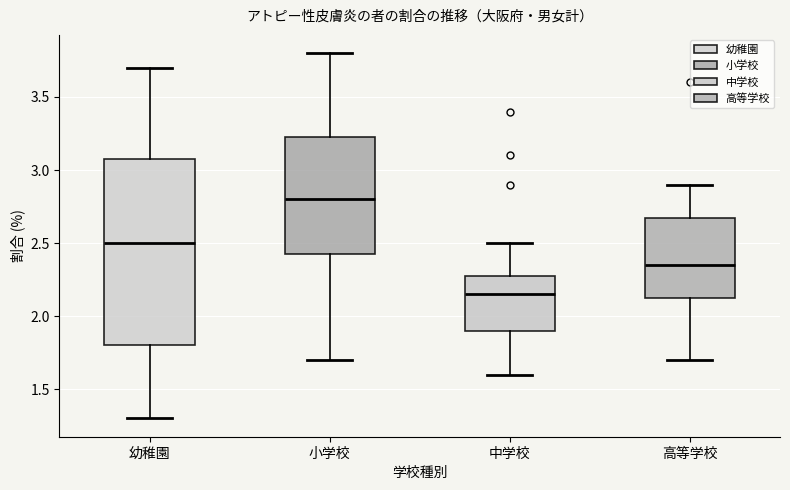

Comparing the boxes themselves (not the whiskers), which one is the tallest?

幼稚園